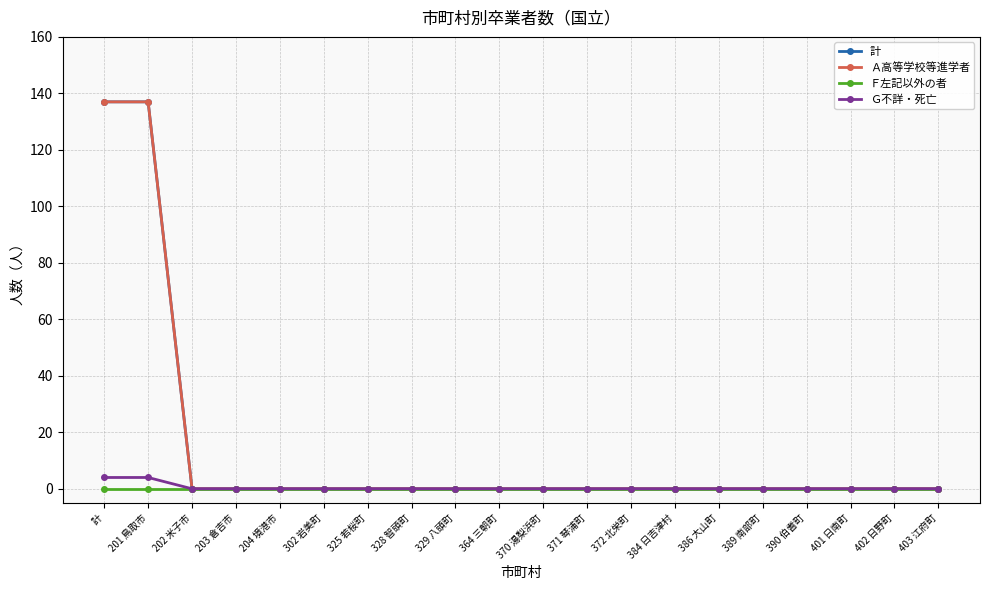

What is the value of the 計 point at the 2nd from the left?

137